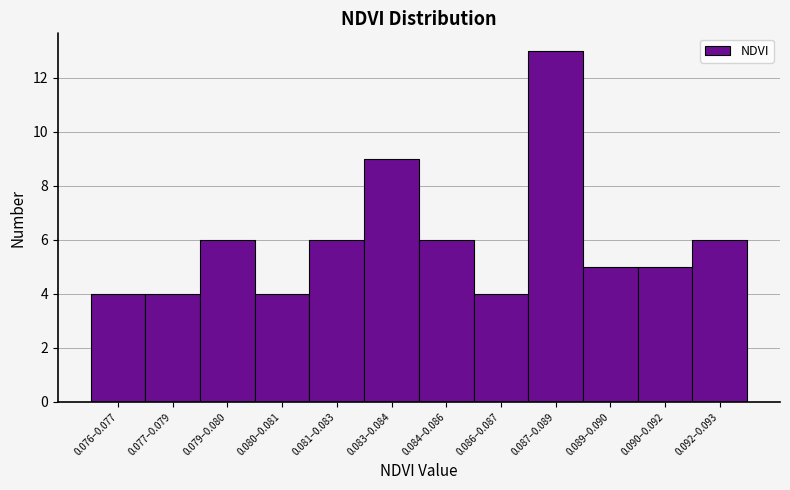

Reading right to left, what are all the values shown in this chart?

0.092–0.093=6	0.090–0.092=5	0.089–0.090=5	0.087–0.089=13	0.086–0.087=4	0.084–0.086=6	0.083–0.084=9	0.081–0.083=6	0.080–0.081=4	0.079–0.080=6	0.077–0.079=4	0.076–0.077=4